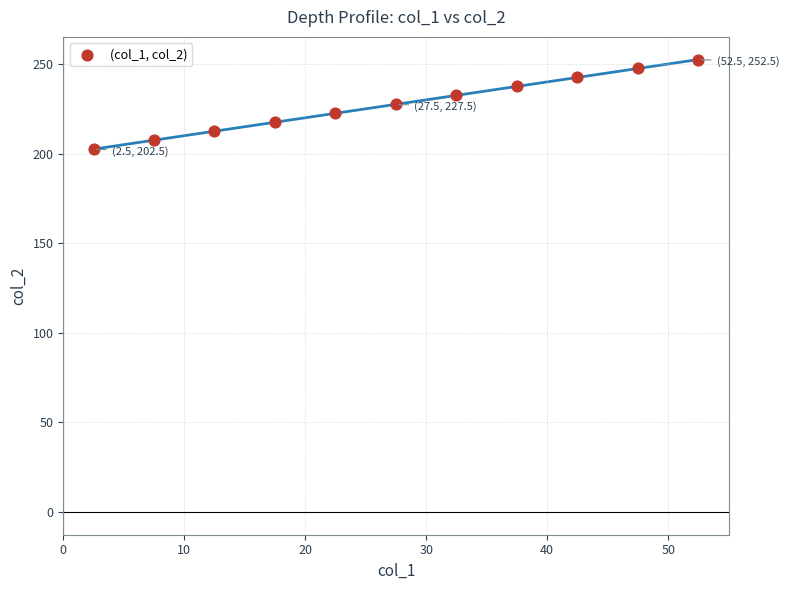

What is the average X value?

27.5